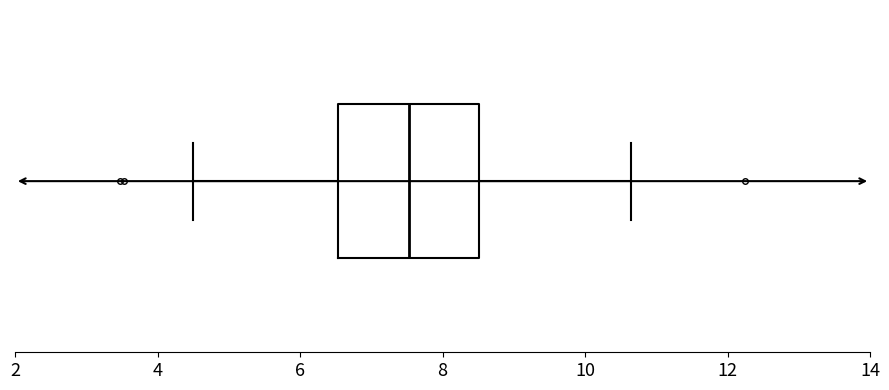

Where does the median line of the box sit on the x-axis? The values are not printed on the chart, so give them approximately, as read against the axis.

7.6